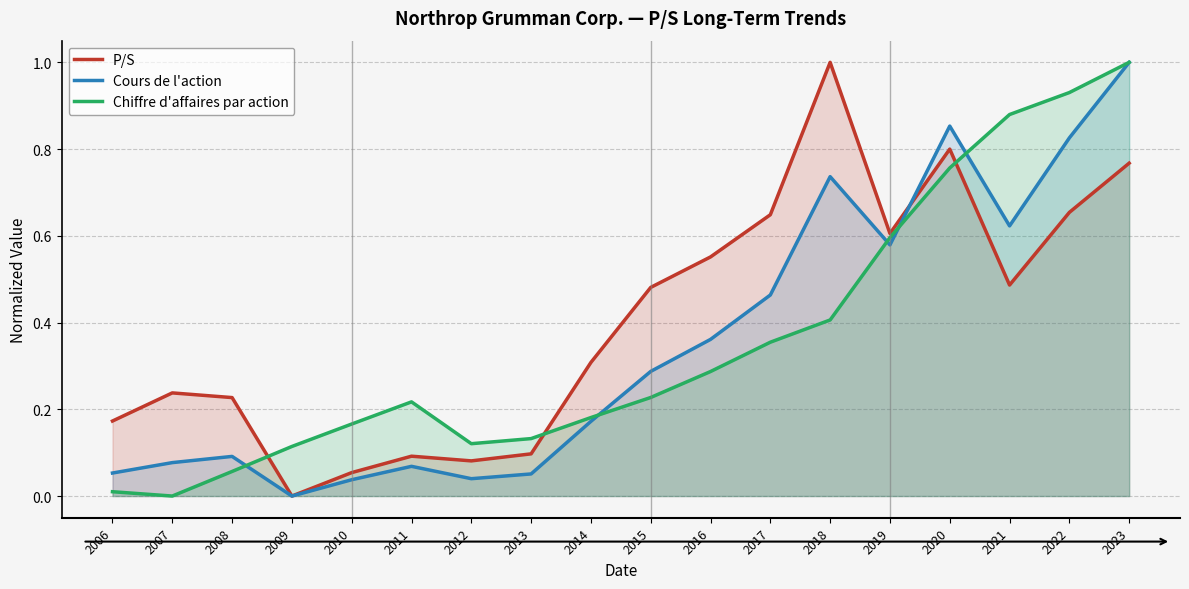

What is the sum of the P/S values at 2013 and 2008?

0.3